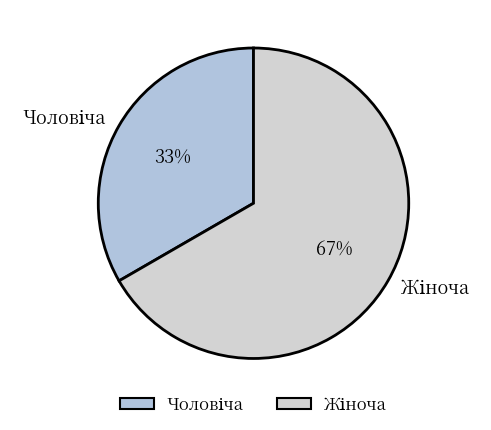

Is there any slice that represents more than half of the pie?

Yes